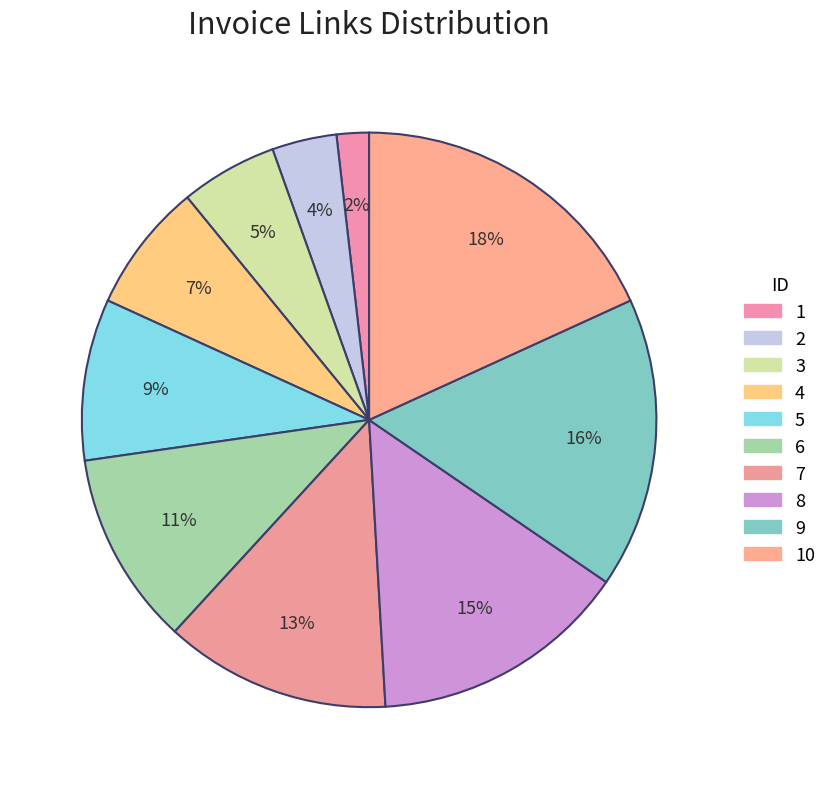

What percentage is the 3 slice, to the nearest percent?

5%